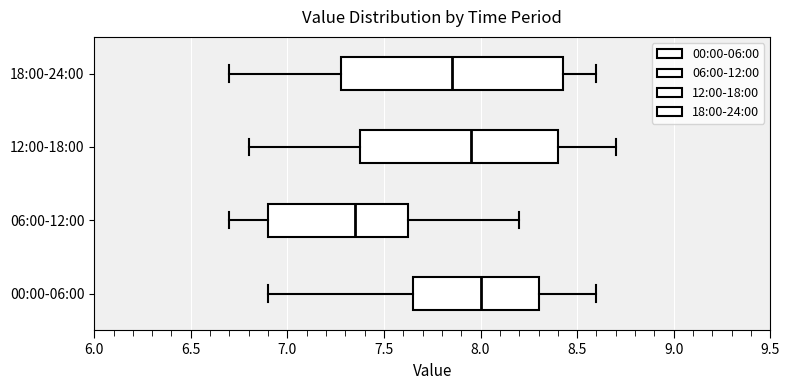

Which box has the furthest to the left median line?

06:00-12:00